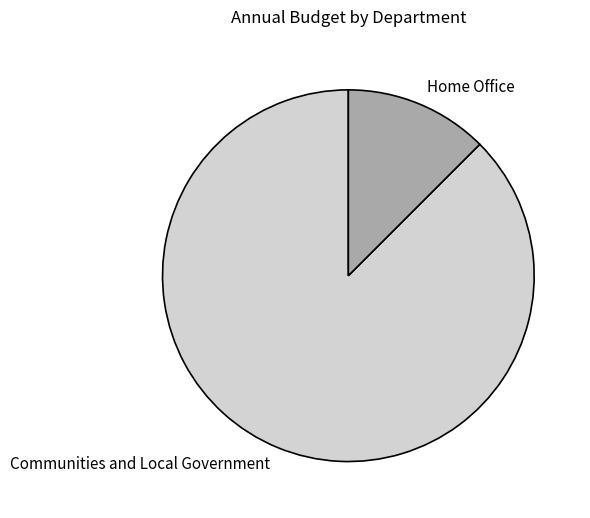

The Home Office slice represents 12% of the pie. True or false?

True